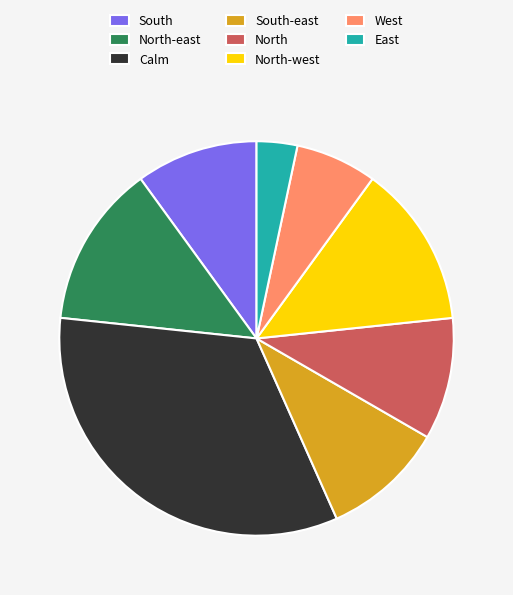

Which has a higher value, North-east or West?

North-east